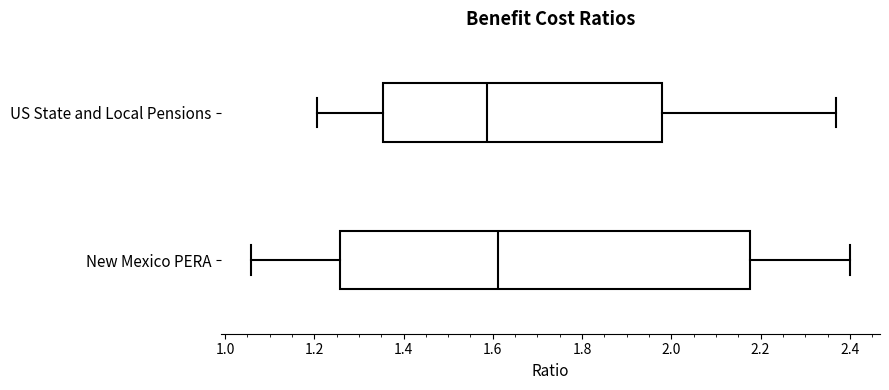

Reading bottom to top, read every box against the x-axis: the position of its median line, the range the box covers, and the ends of its whiskers. The values are not printed on the chart, so give them approximately, as read against the axis.

New Mexico PERA: median 1.62, box 1.26 to 2.18, whiskers 1.06 to 2.40
US State and Local Pensions: median 1.58, box 1.36 to 1.98, whiskers 1.20 to 2.38